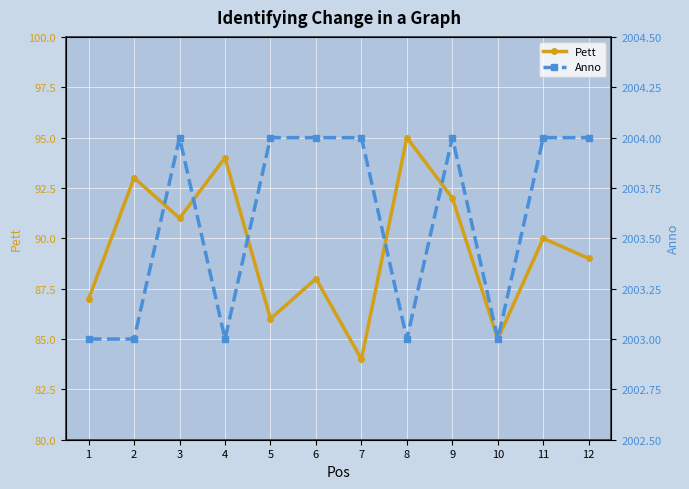

At 3, list the series in order from smallest to largest.

Pett, Anno